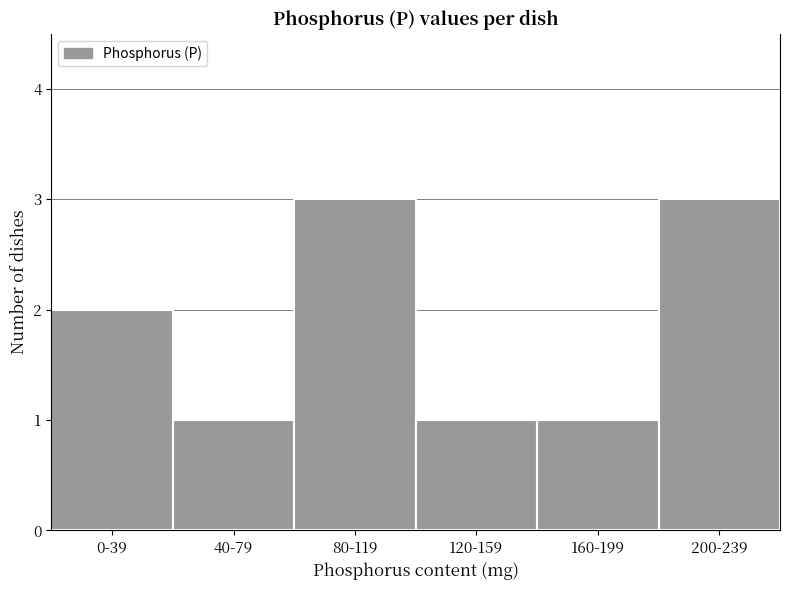

Reading left to right, extract all data points from this chart.

2	1	3	1	1	3